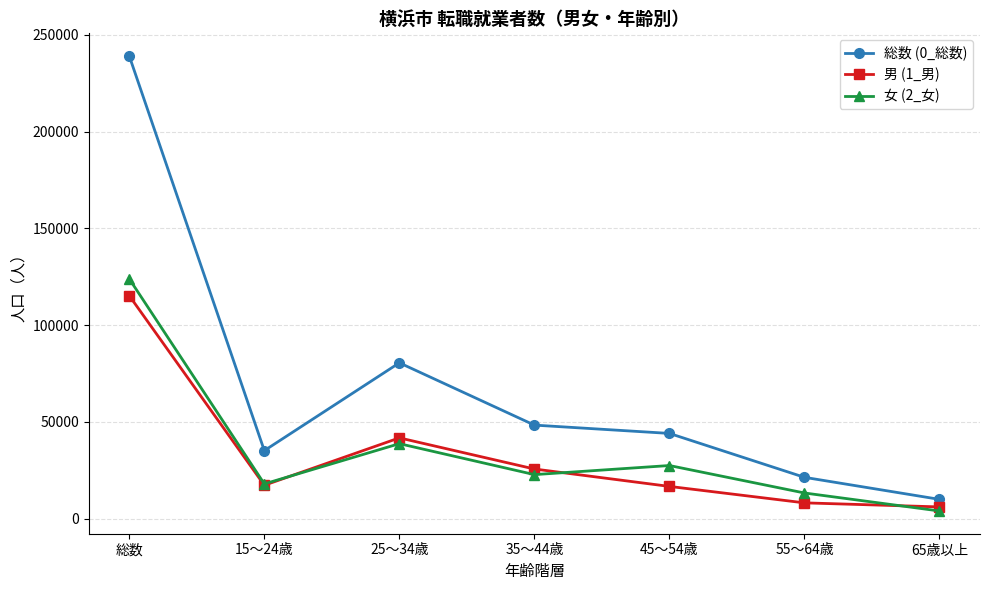

At which category is the sum across all series the highest?

総数